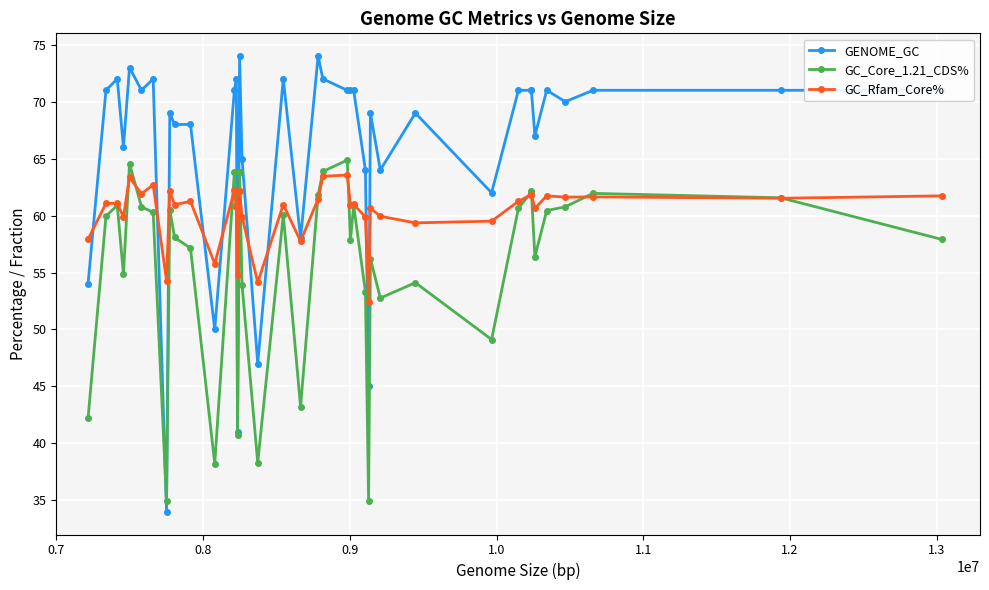

Count the number of categories in the chart.

40